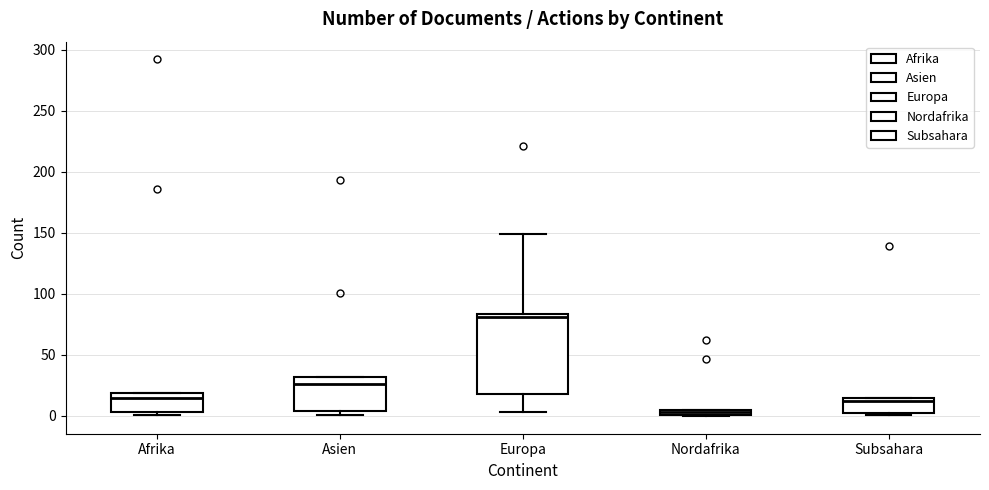

Where does the median line of the box for Europa sit on the y-axis? The values are not printed on the chart, so give them approximately, as read against the axis.

80